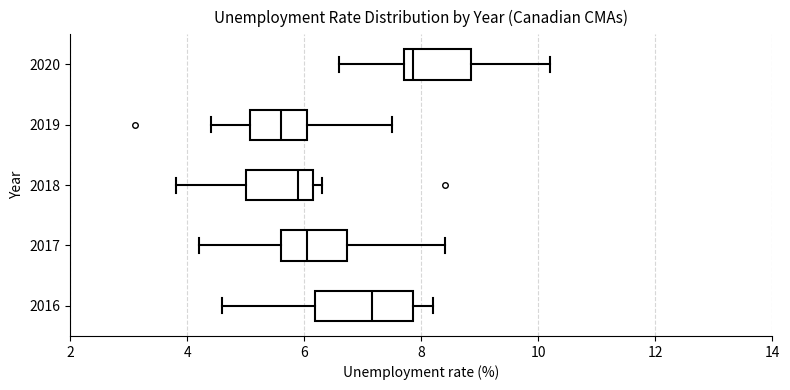

Comparing the boxes themselves (not the whiskers), which one is the widest?

2016